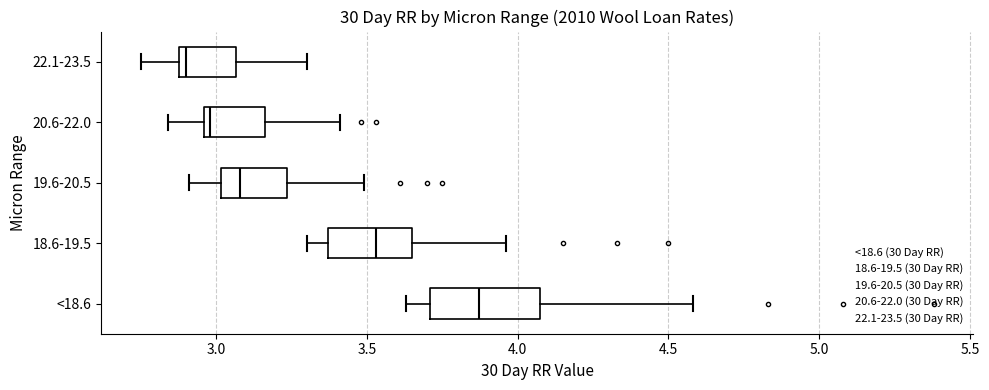

Reading bottom to top, transcribe this box plot: for each box, give where its median line is, the range the box spans, and where its two whiskers end, as read against the x-axis. The values are not printed on the chart, so give them approximately, as read against the axis.

<18.6: median 3.85, box 3.70 to 4.10, whiskers 3.65 to 4.60
18.6-19.5: median 3.55, box 3.35 to 3.65, whiskers 3.30 to 3.95
19.6-20.5: median 3.10, box 3.00 to 3.25, whiskers 2.90 to 3.50
20.6-22.0: median 3.00, box 2.95 to 3.15, whiskers 2.85 to 3.40
22.1-23.5: median 2.90 (just right of the box's left edge), box 2.90 to 3.05, whiskers 2.75 to 3.30